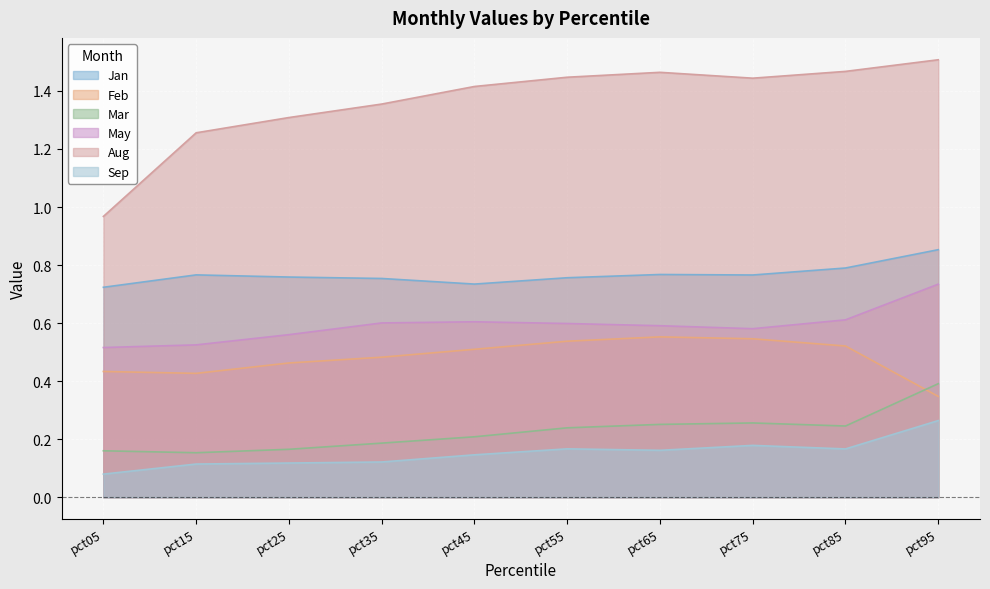

True or false: Aug has more than 1 points higher than both neighbors.

False